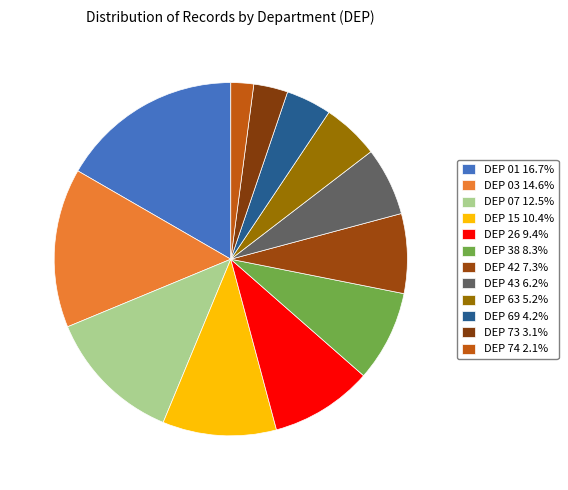

How many slices are in this pie chart?

12